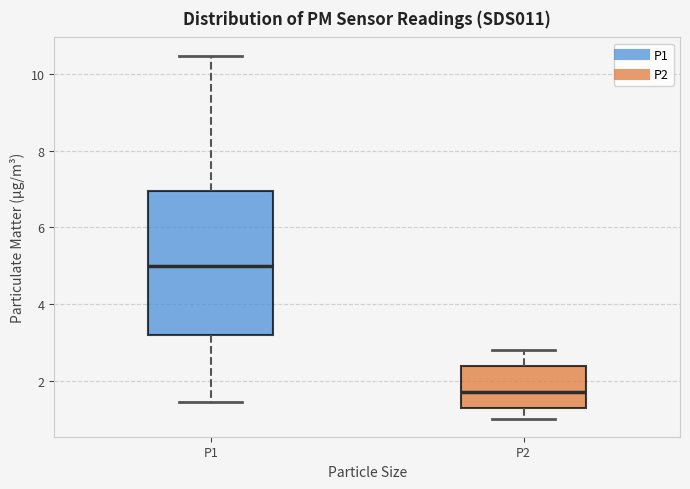

Which box's median line is the lowest?

P2